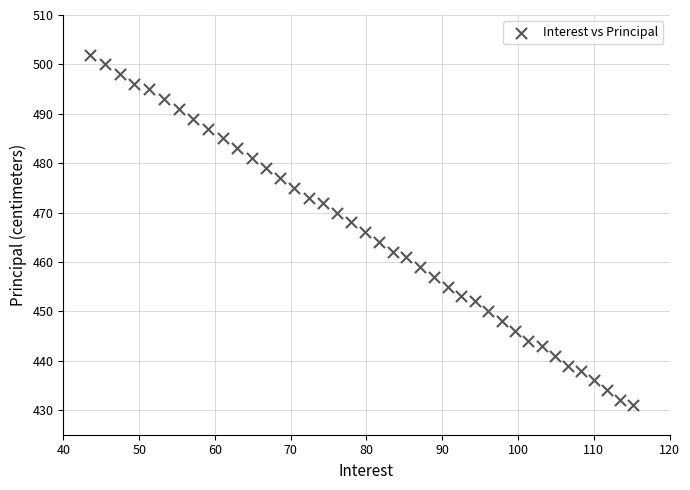

What is the range of Y values (max minus min)?

71